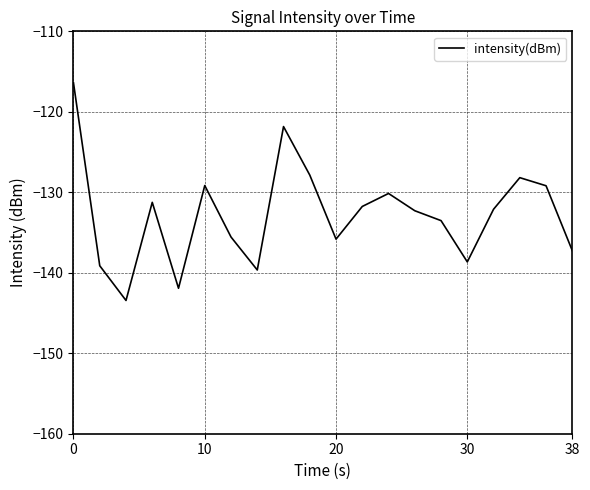

How many lines are shown in the chart?

1